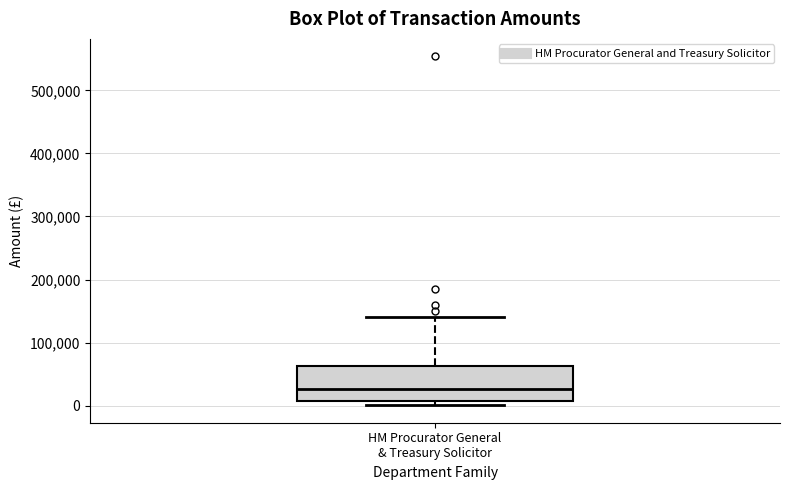

Read this box plot against the y-axis: the position of the median line, the range covered by the box, and the ends of both whiskers. The values are not printed on the chart, so give them approximately, as read against the axis.

median 30000, box 10000 to 60000, whiskers 0 to 140000